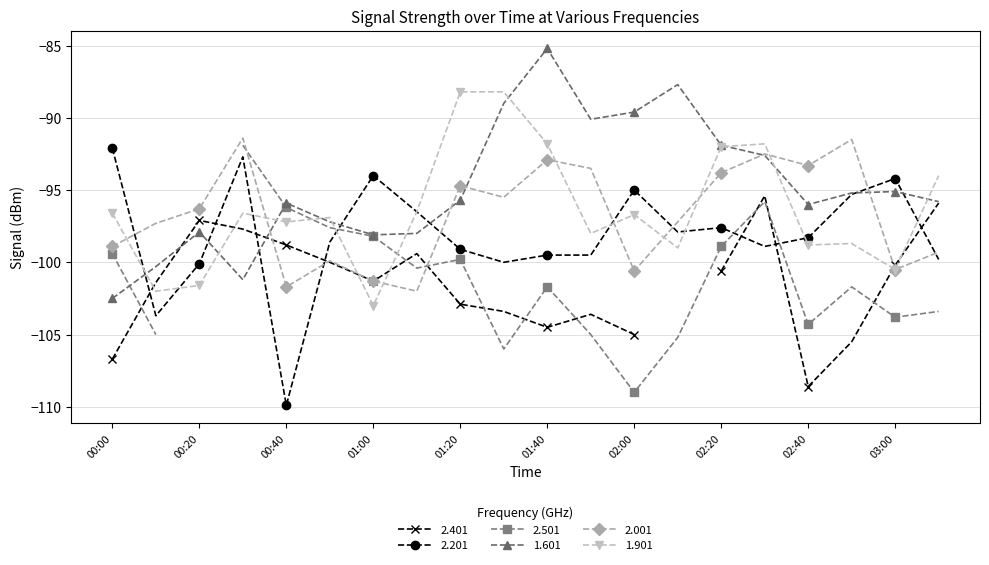

What is the highest value of the 2.201 series?

-92.1